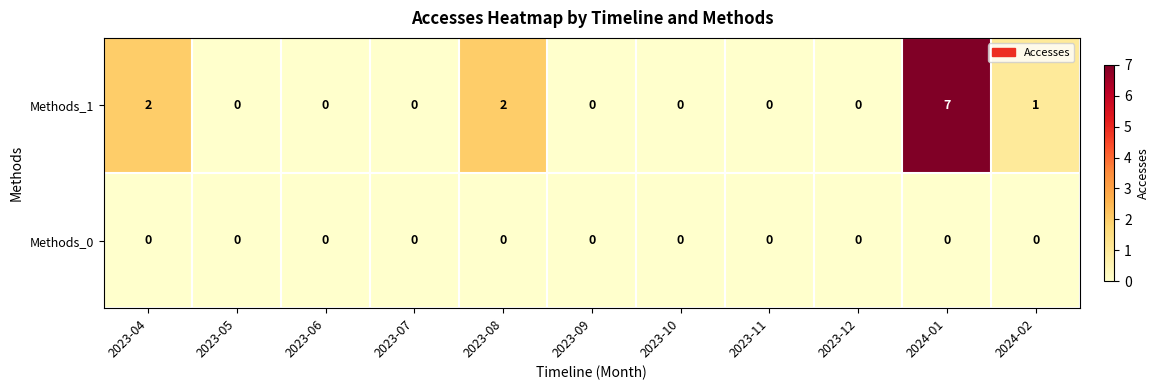

Which series has the widest spread of values?

Methods_1